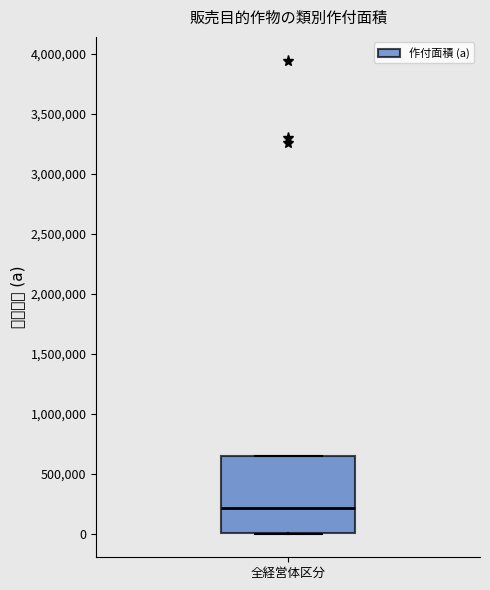

Transcribe this box plot: give where the median line is, the range the box spans, and where the two whiskers end, as read against the y-axis. The values are not printed on the chart, so give them approximately, as read against the axis.

median 200000, box 0 to 650000, whiskers 0 to 650000